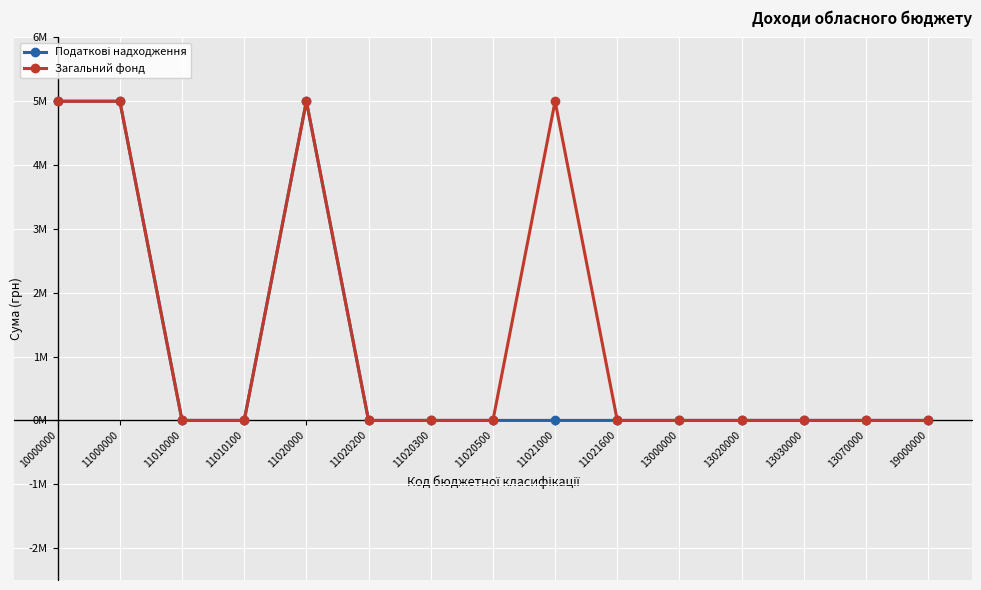

Does the chart have visible grid lines?

Yes